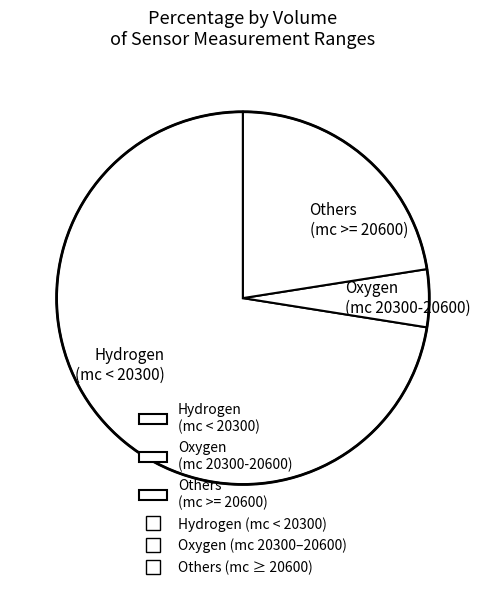

Combined, do Others (mc >= 20600) and Hydrogen (mc < 20300) account for over 50%?

Yes